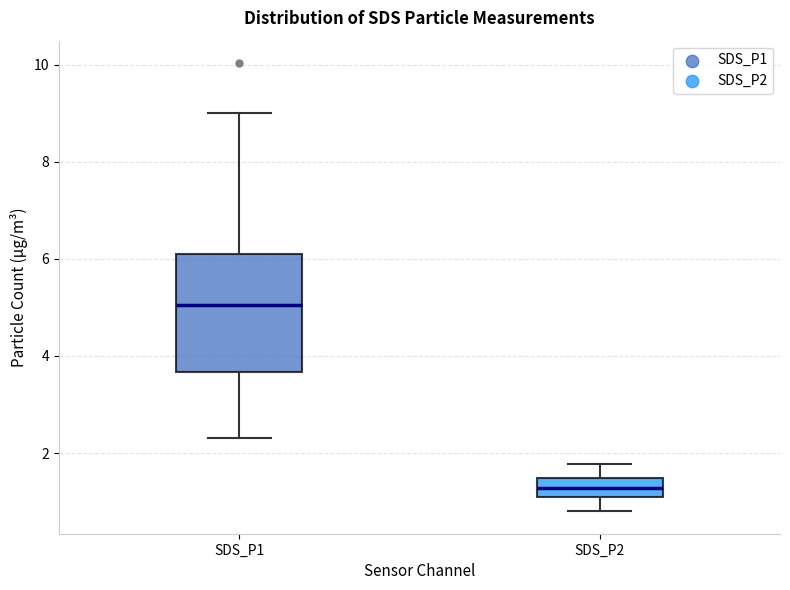

Reading left to right, read every box against the y-axis: the position of its median line, the range the box covers, and the ends of its whiskers. The values are not printed on the chart, so give them approximately, as read against the axis.

SDS_P1: median 5.0, box 3.6 to 6.0, whiskers 2.4 to 9.0
SDS_P2: median 1.2, box 1.0 to 1.4, whiskers 0.8 to 1.8